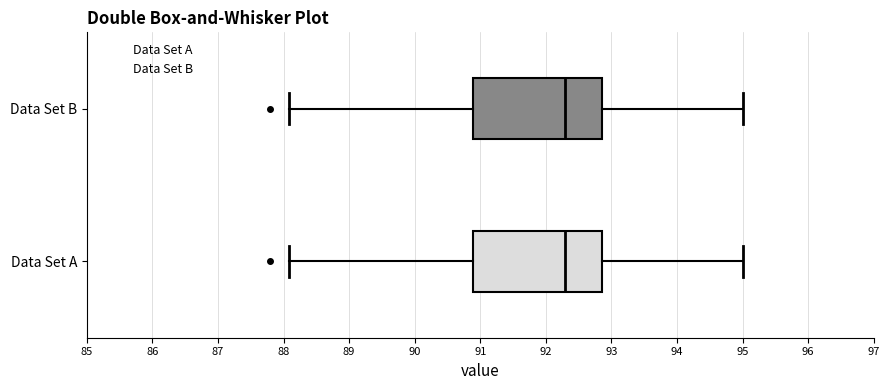

Reading bottom to top, read every box against the x-axis: the position of its median line, the range the box covers, and the ends of its whiskers. The values are not printed on the chart, so give them approximately, as read against the axis.

Data Set A: median 92.3, box 90.9 to 92.9, whiskers 88.1 to 95.0
Data Set B: median 92.3, box 90.9 to 92.9, whiskers 88.1 to 95.0